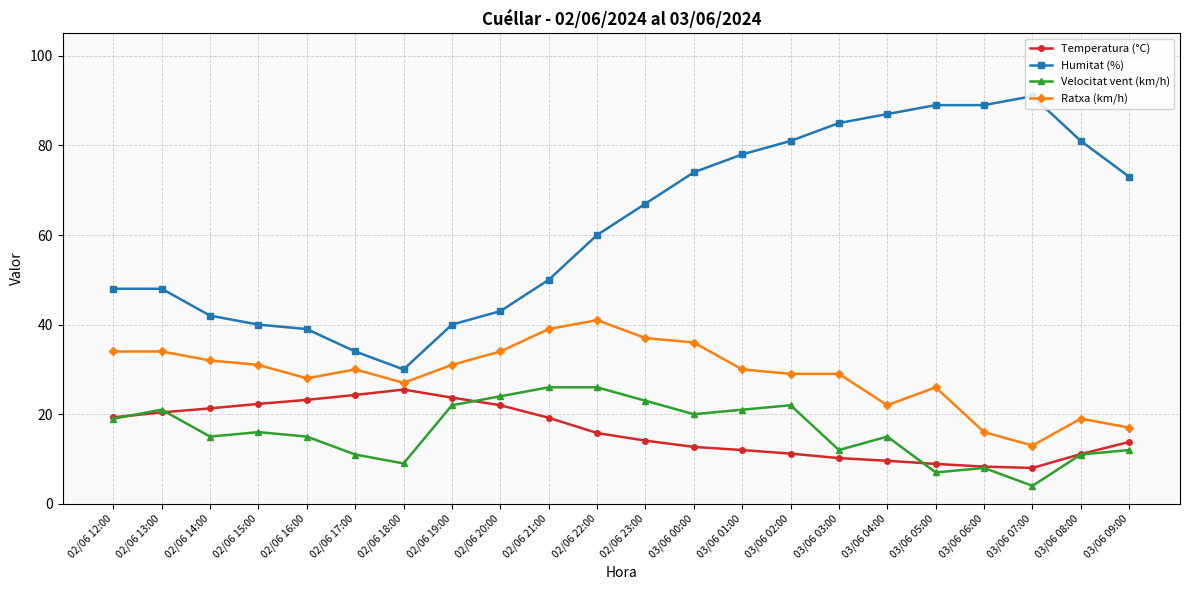

What is the sum of the Ratxa (km/h) values at 02/06 23:00 and 02/06 20:00?

71.0